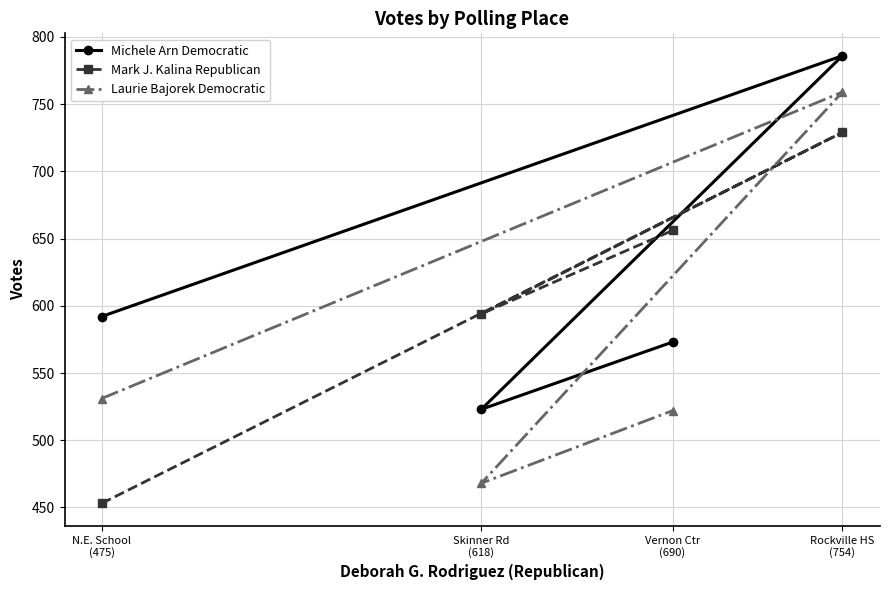

What are all the series names shown in the legend?

Michele Arn Democratic, Mark J. Kalina Republican, Laurie Bajorek Democratic